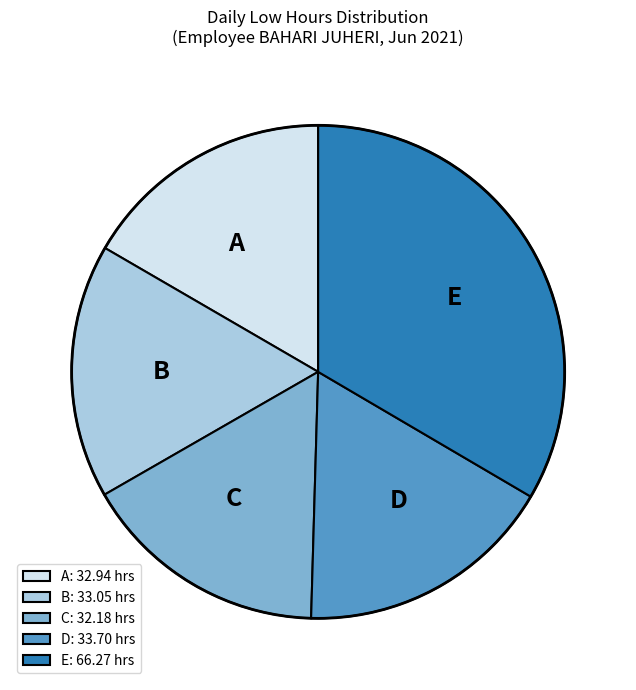

What is the ratio of the value at B to the value at A?

1.0